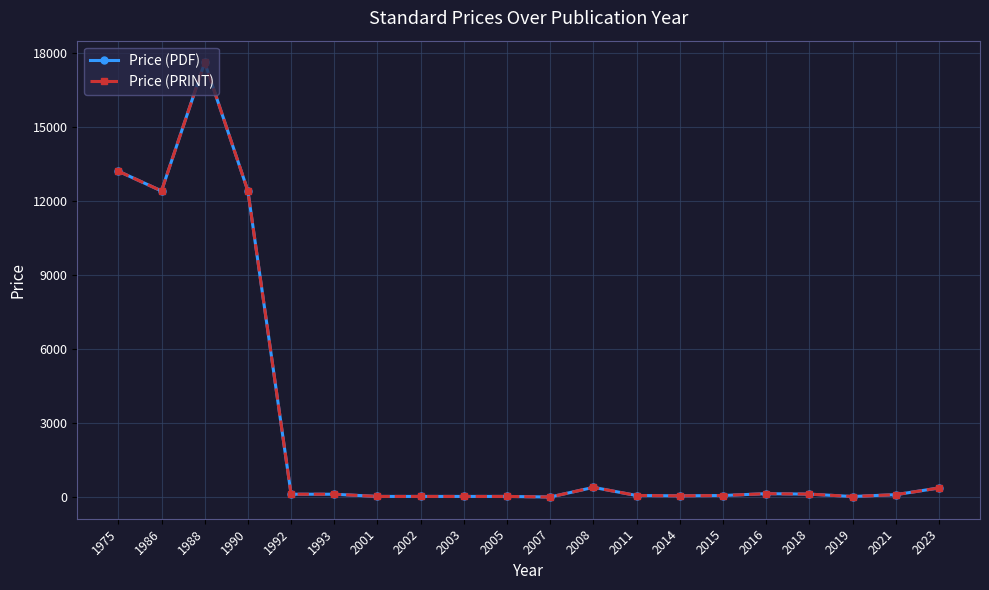

What is the sum of the Price (PRINT) values at 2001 and 2014?

111